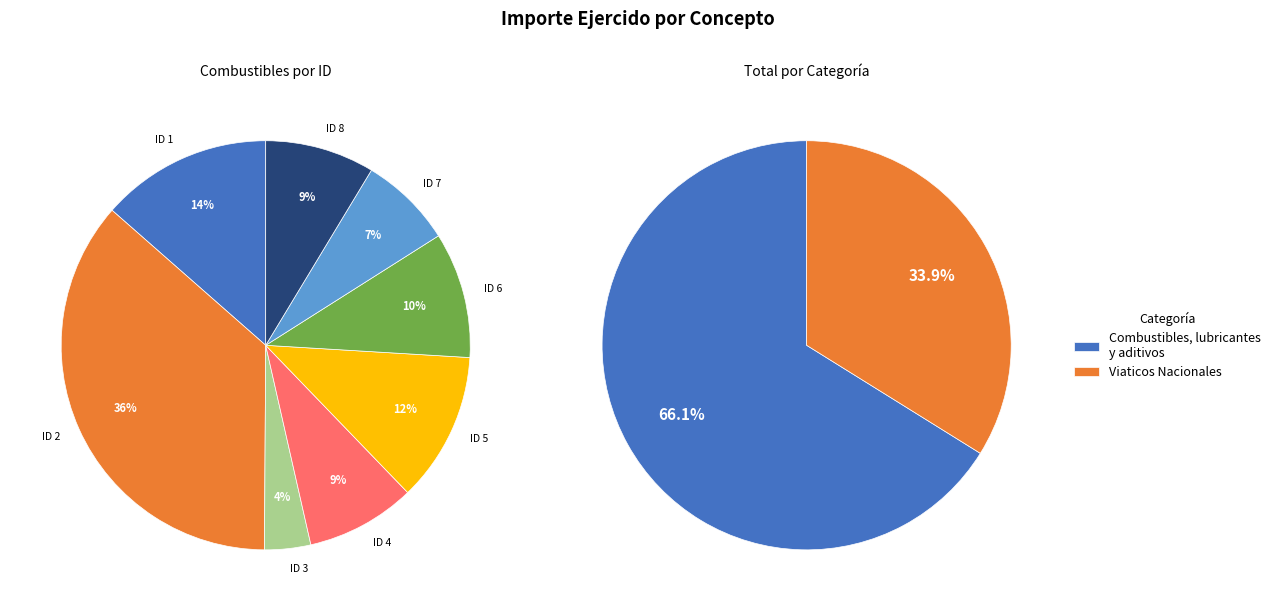

How many slices are in this pie chart?

8